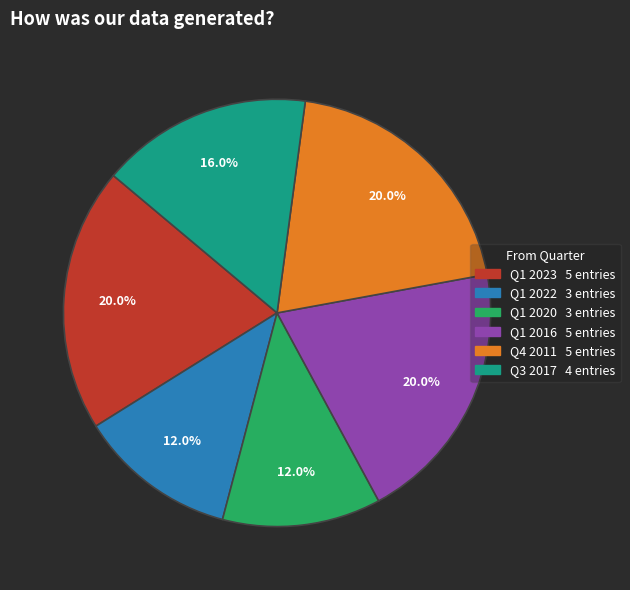

Between Q1 2022 and Q1 2023, which is larger?

Q1 2023